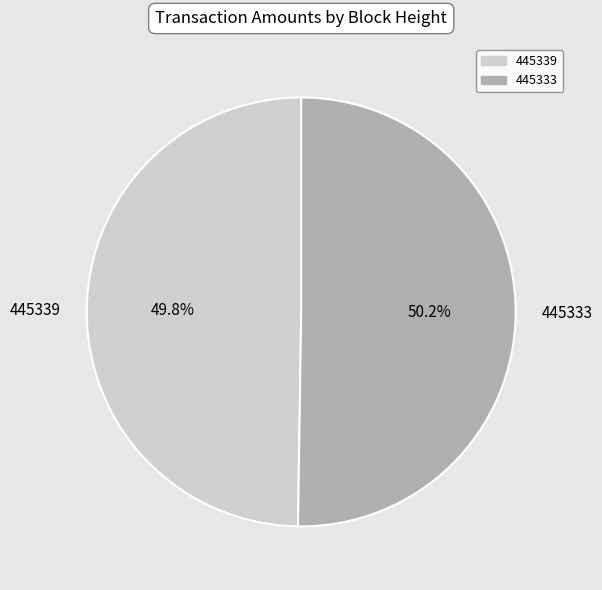

To the nearest percent, what is the combined percentage of 445339 and 445333?

100%